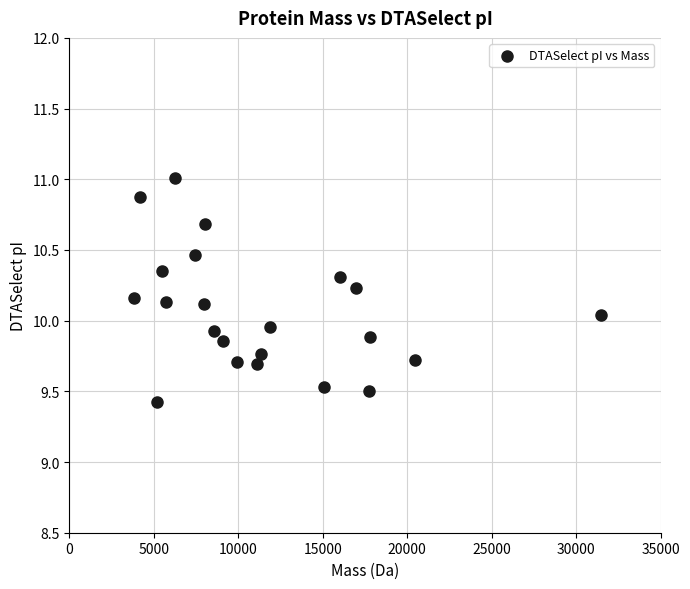

What is the range of Y values (max minus min)?

1.6